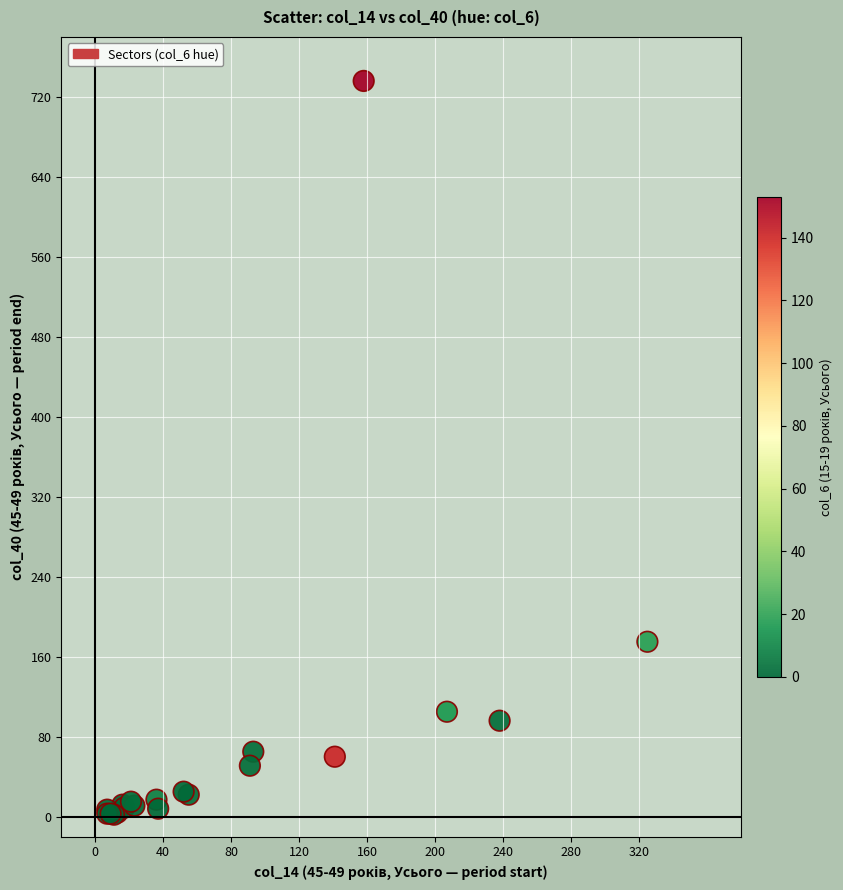

What Y value in the scatter plot is closest to 369?

175